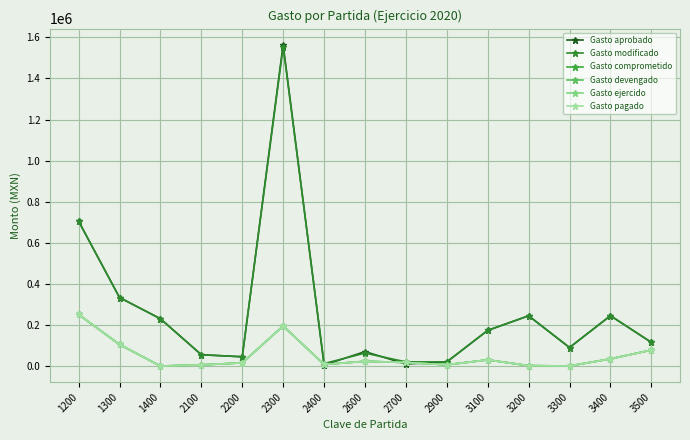

Where is the first local maximum for Gasto comprometido?

2300